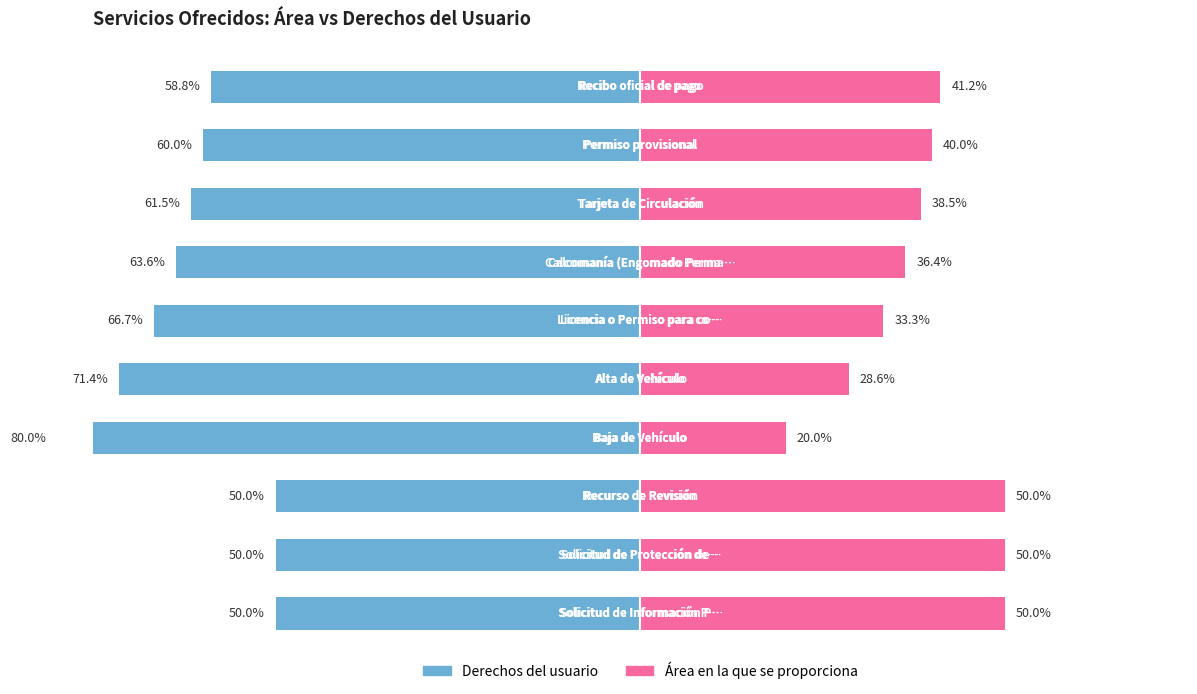

Are the bars horizontal?

Yes